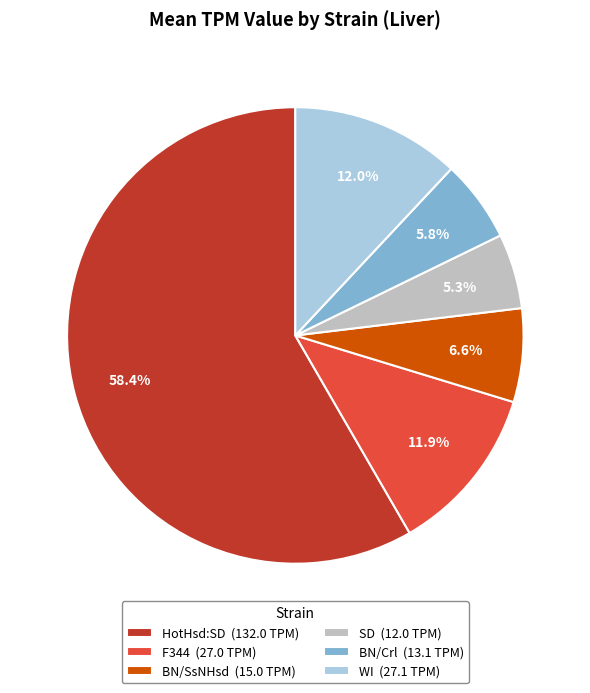

What is the smallest slice in the pie chart?

SD